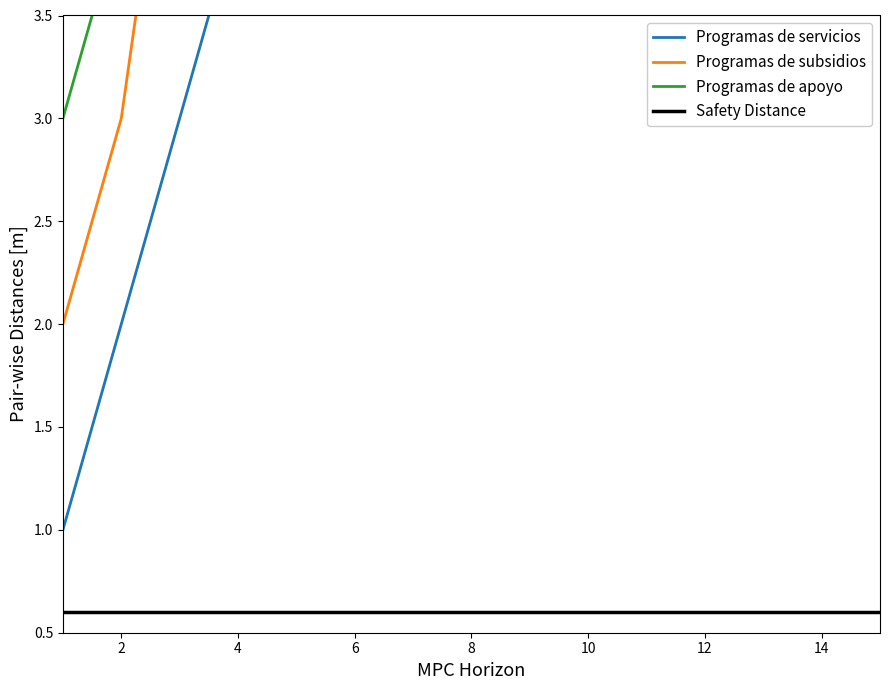

How many lines are shown in the chart?

4